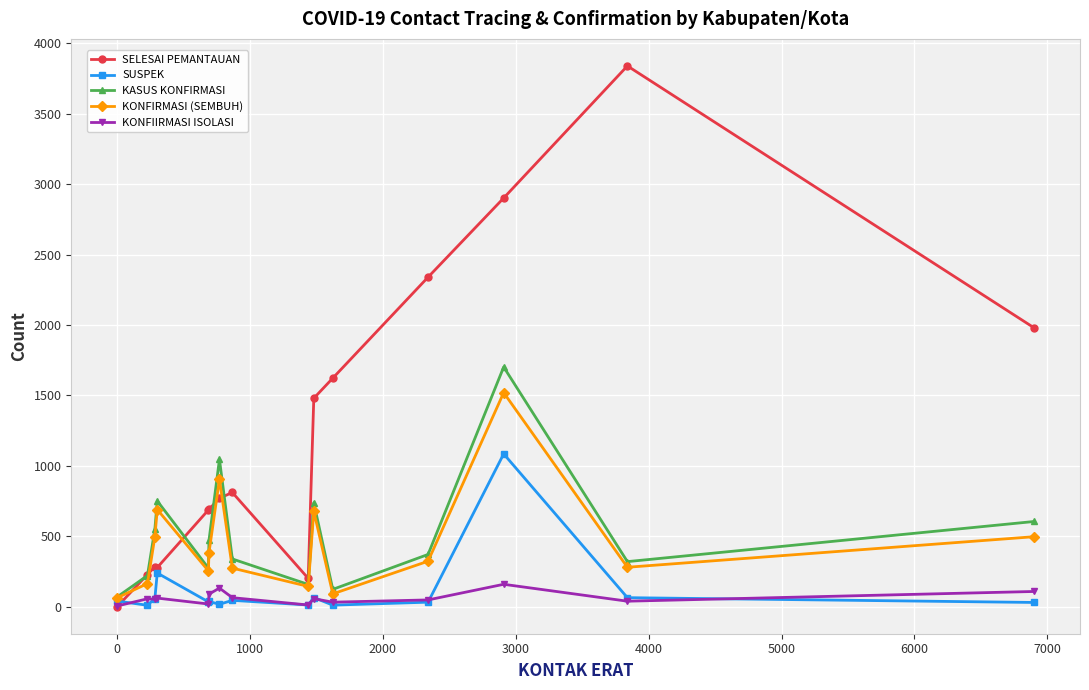

True or false: KONFIIRMASI ISOLASI has more than 2 points higher than both neighbors.

True